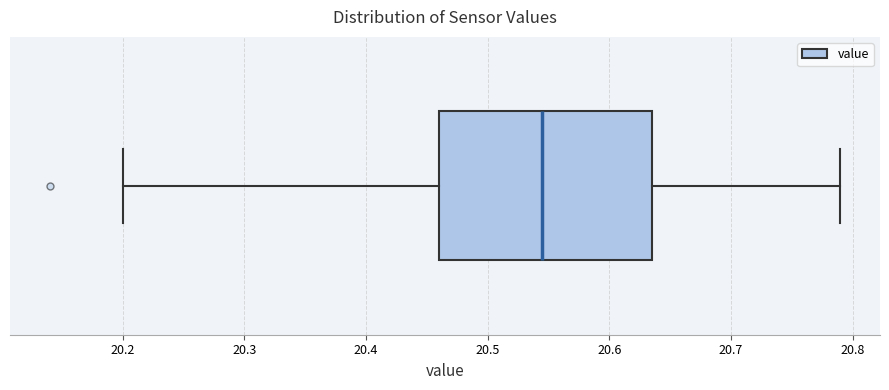

Where does the median line of the box sit on the x-axis? The values are not printed on the chart, so give them approximately, as read against the axis.

20.55